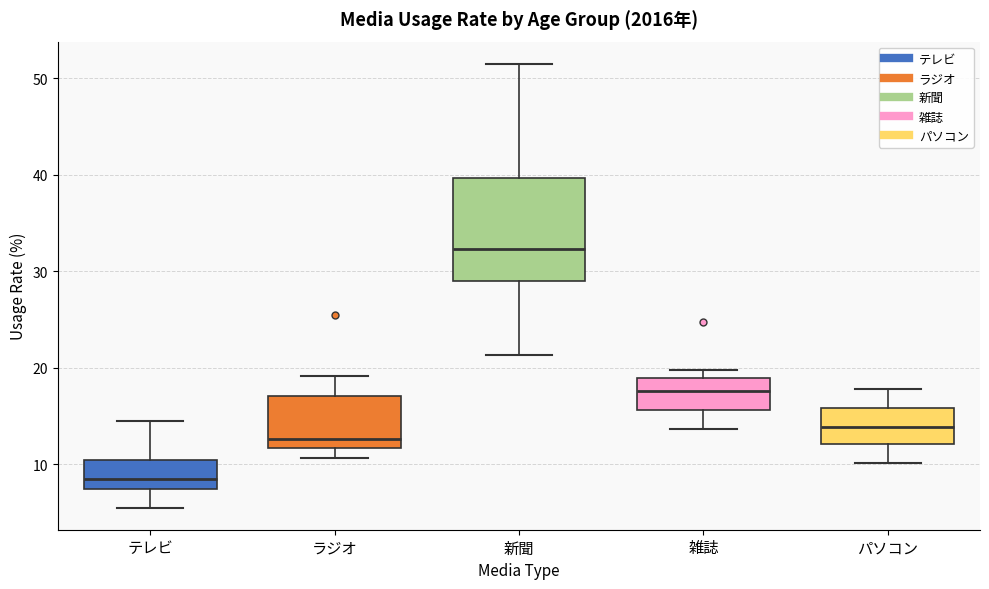

Which box's median line is the lowest?

テレビ